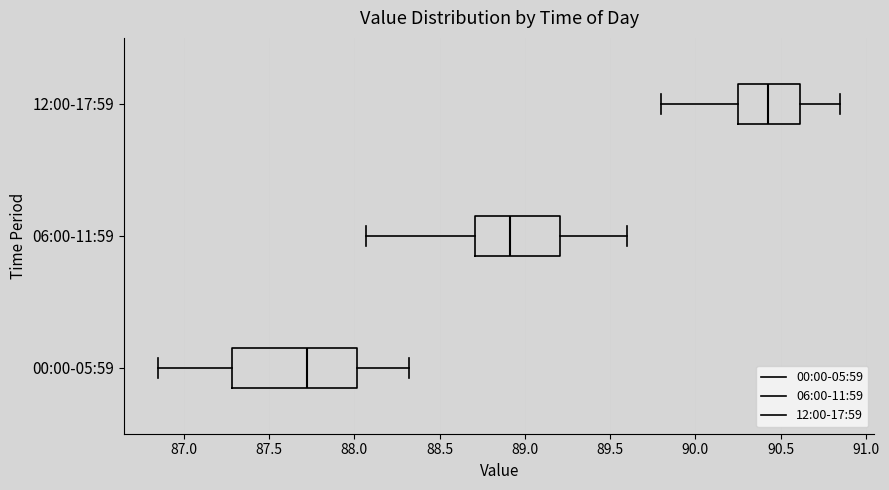

Reading bottom to top, transcribe this box plot: for each box, give where its median line is, the range the box spans, and where its two whiskers end, as read against the x-axis. The values are not printed on the chart, so give them approximately, as read against the axis.

00:00-05:59: median 87.70, box 87.30 to 88.00, whiskers 86.85 to 88.30
06:00-11:59: median 88.90, box 88.70 to 89.20, whiskers 88.05 to 89.60
12:00-17:59: median 90.45, box 90.25 to 90.60, whiskers 89.80 to 90.85